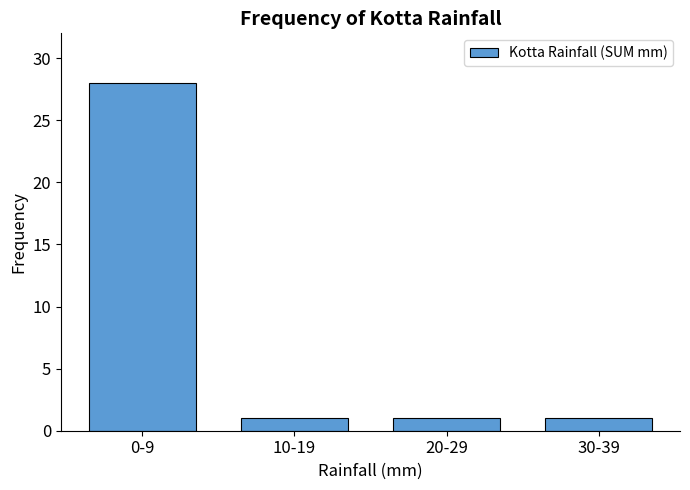

Reading left to right, transcribe all the data shown in this chart.

0-9=28	10-19=1	20-29=1	30-39=1